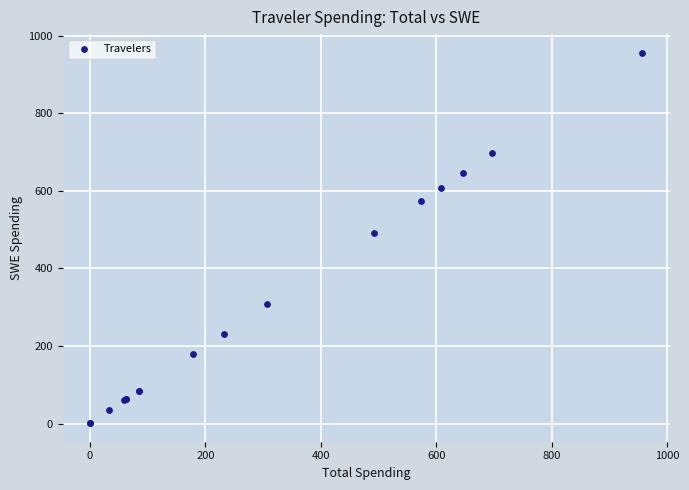

What Y value in the scatter plot is closest to 478?

492.6